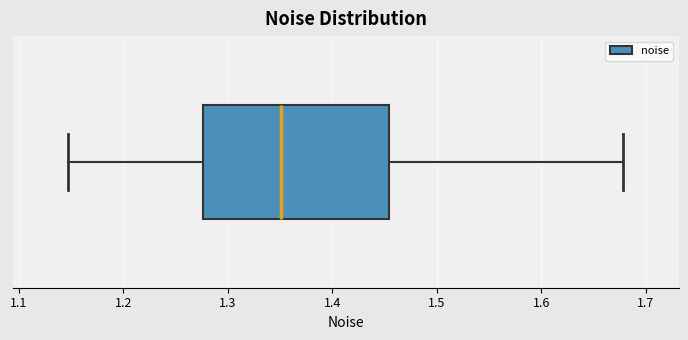

Read this box plot against the x-axis: the position of the median line, the range covered by the box, and the ends of both whiskers. The values are not printed on the chart, so give them approximately, as read against the axis.

median 1.35, box 1.28 to 1.45, whiskers 1.15 to 1.68